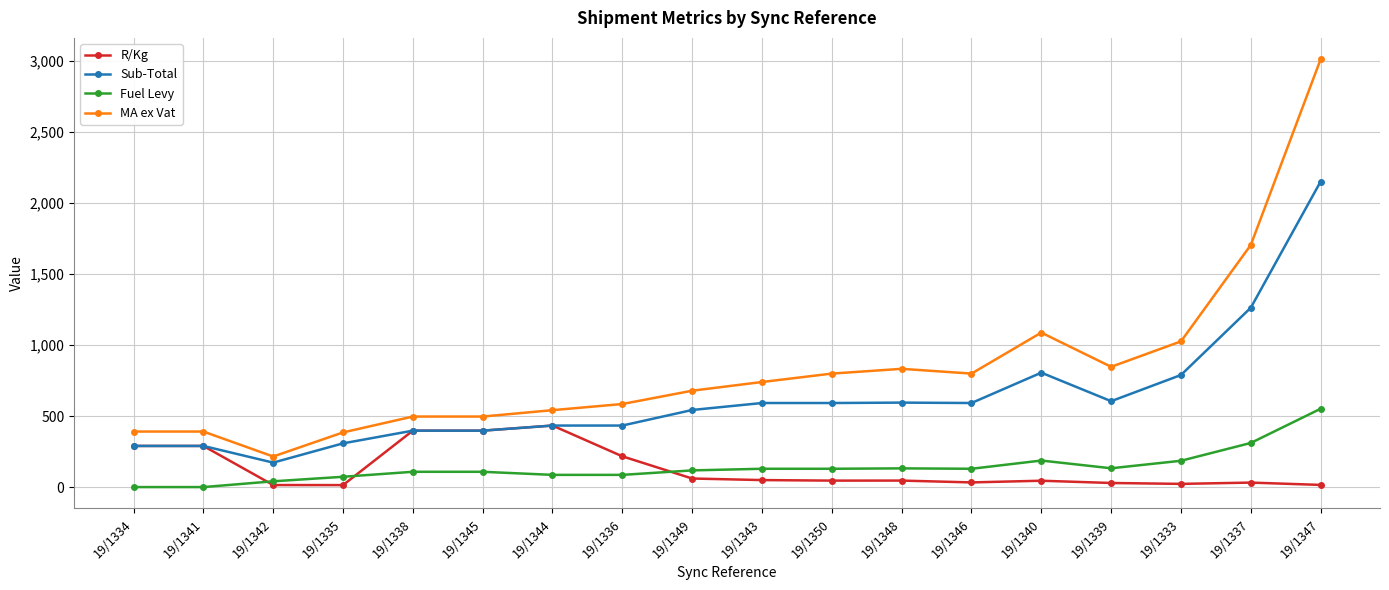

True or false: MA ex Vat has a value of 720.2 at 19/1338.

False